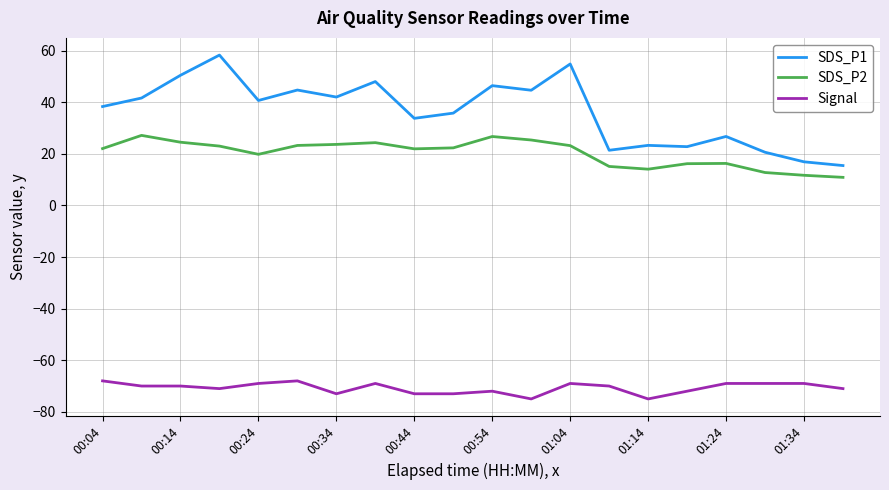

Which series has the largest total across all categories?

SDS_P1